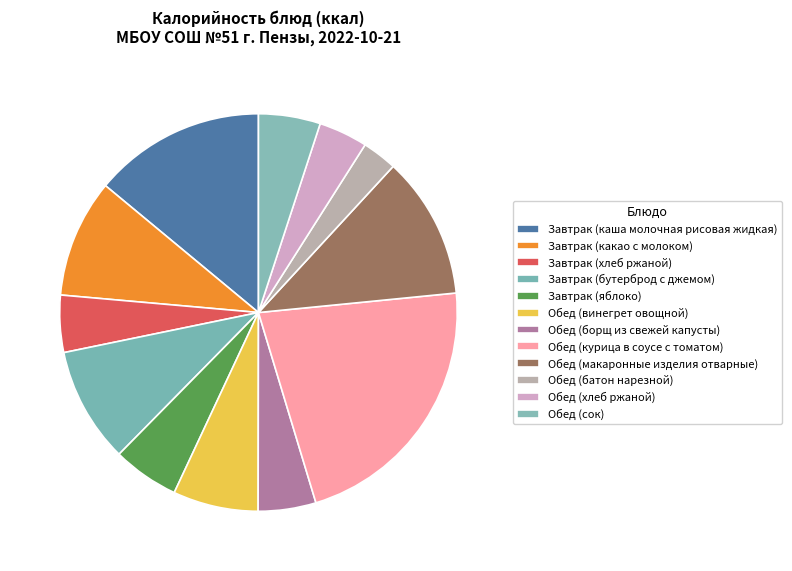

Is it true that Обед (курица в соусе с томатом) is 22% of the pie?

True